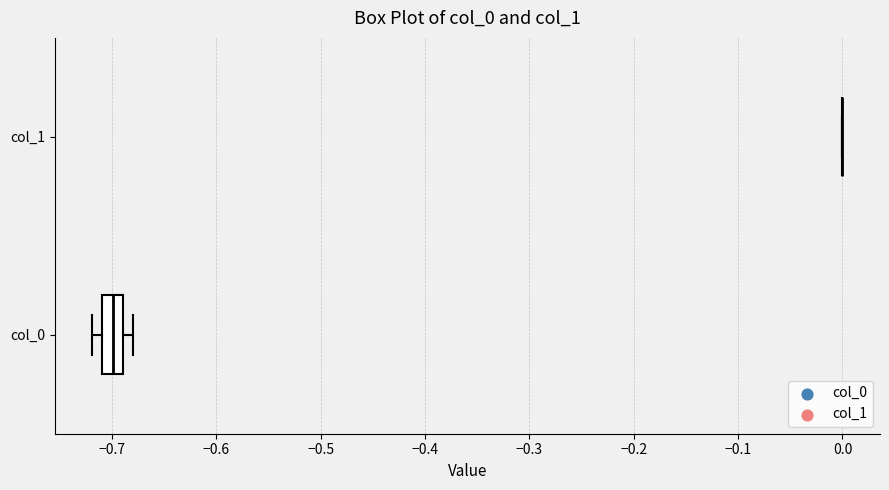

Reading bottom to top, read every box against the x-axis: the position of its median line, the range the box covers, and the ends of its whiskers. The values are not printed on the chart, so give them approximately, as read against the axis.

col_0: median -0.70, box -0.71 to -0.69, whiskers -0.72 to -0.68
col_1: box collapsed to a line at 0.00, whiskers 0.00 to 0.00